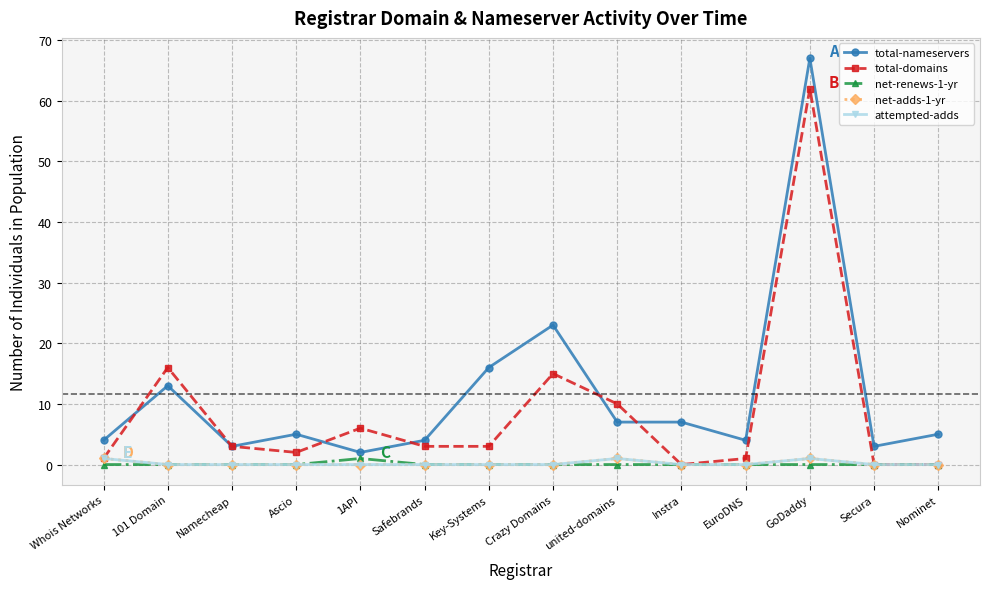

How many distinct data groups are displayed?

5